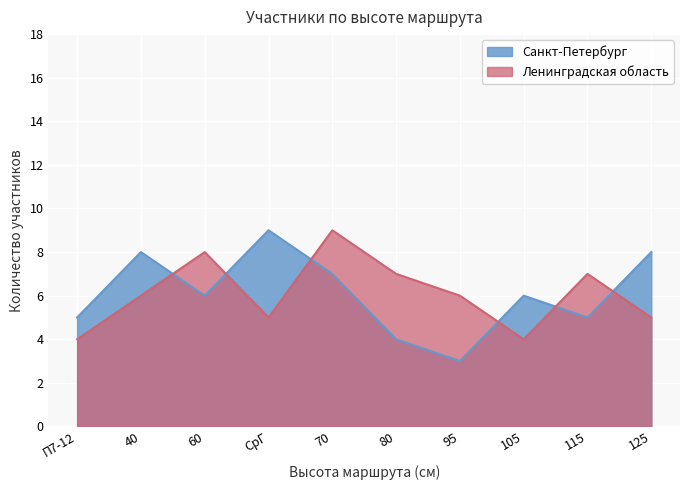

At СрГ, list the series in order from smallest to largest.

Ленинградская область, Санкт-Петербург